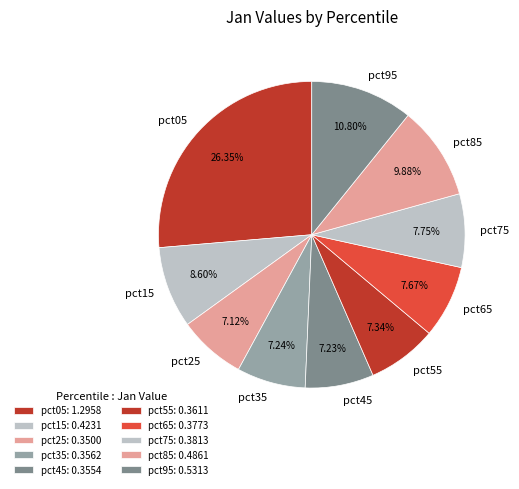

Is pct15 the majority of the pie?

No